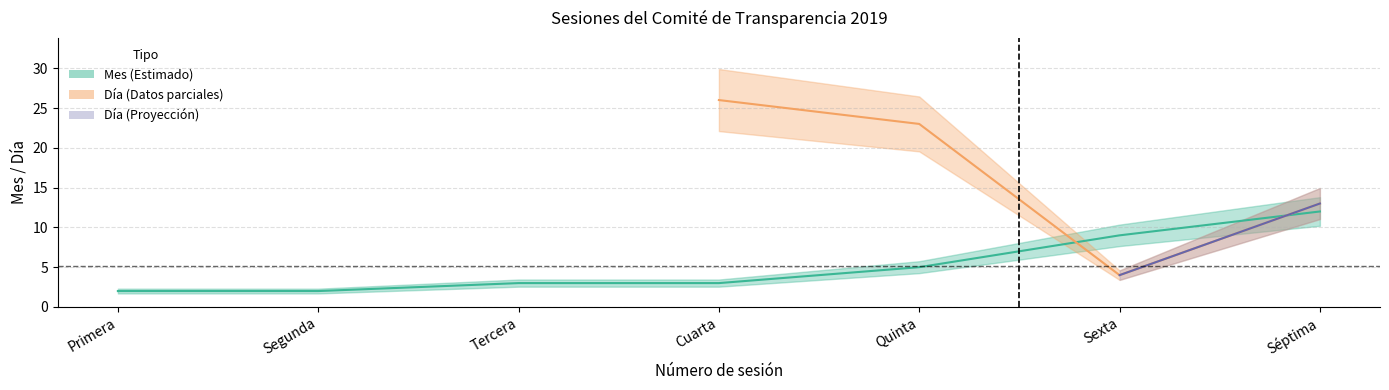

Is it true that the value at Primera is 1?

False